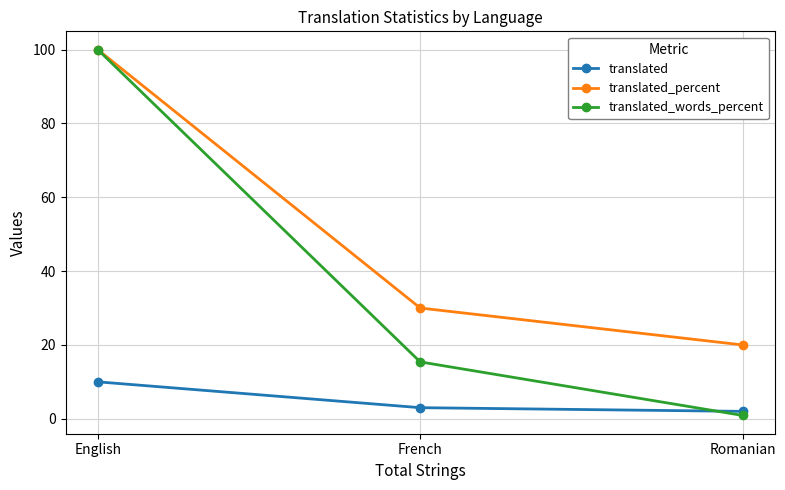

What are all the series names shown in the legend?

translated, translated_percent, translated_words_percent